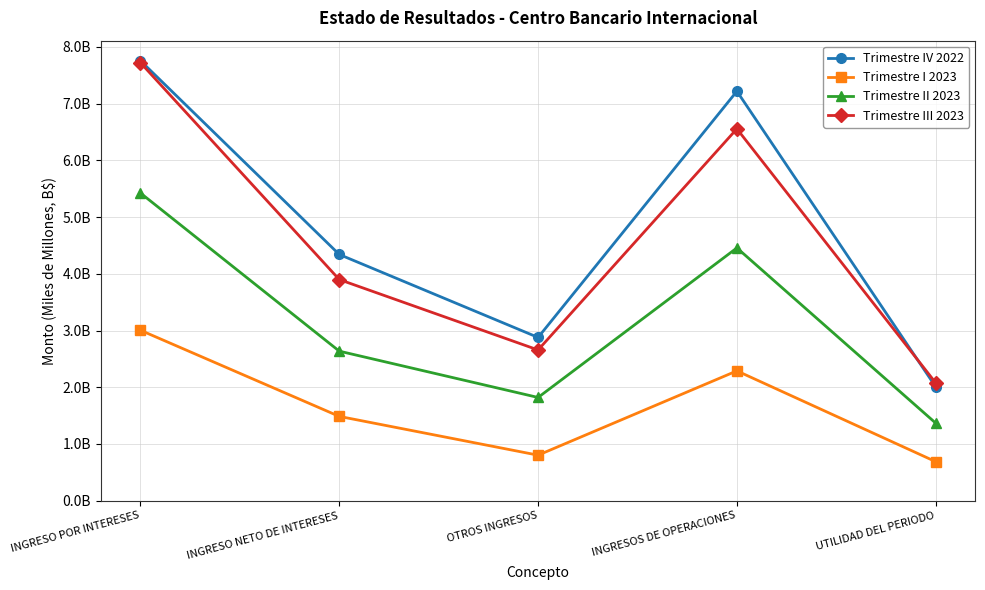

Reading left to right, transcribe all the data shown in this chart.

Trimestre IV 2022: 7.8	4.3	2.9	7.2	2.0
Trimestre I 2023: 3.0	1.5	0.8	2.3	0.7
Trimestre II 2023: 5.4	2.6	1.8	4.5	1.4
Trimestre III 2023: 7.7	3.9	2.7	6.6	2.1